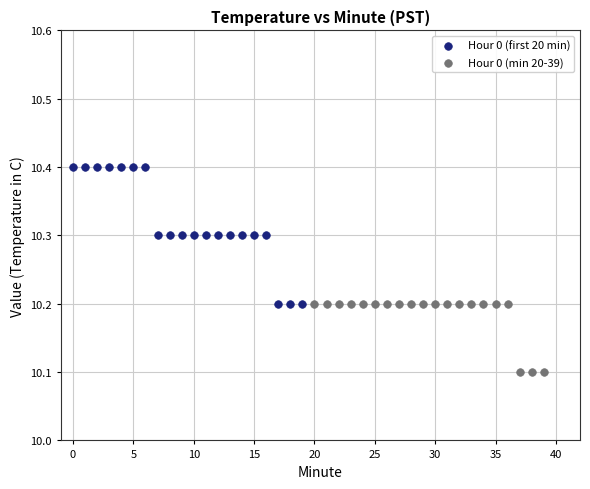

Which series reaches the minimum Y coordinate?

Hour 0 (min 20-39)